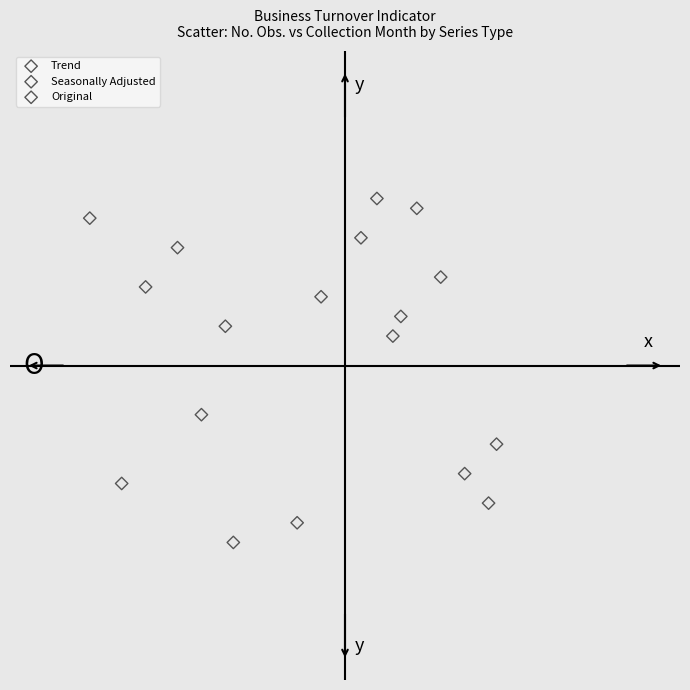

What are all the series names shown in the legend?

Trend, Seasonally Adjusted, Original